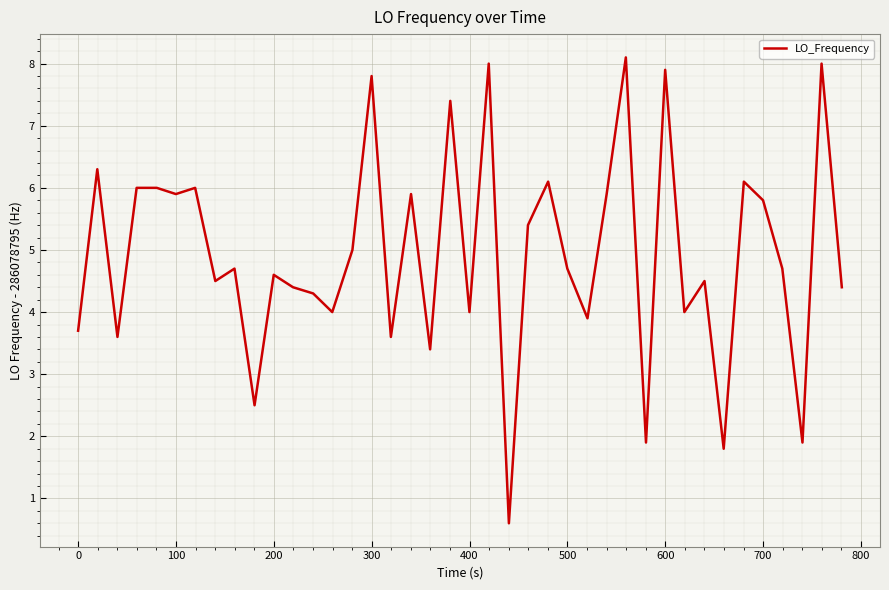

What is the difference between the maximum and minimum values?

7.5